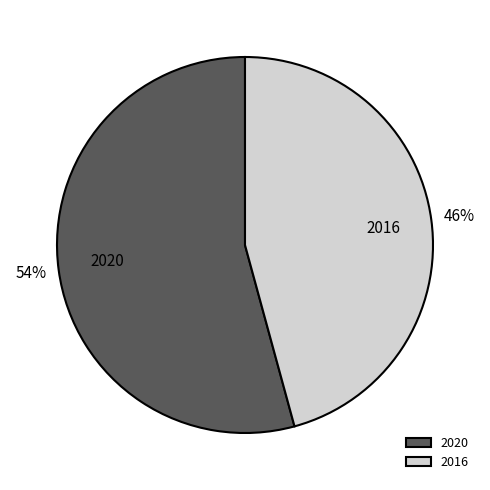

Is it true that 2020 is 54% of the pie?

True